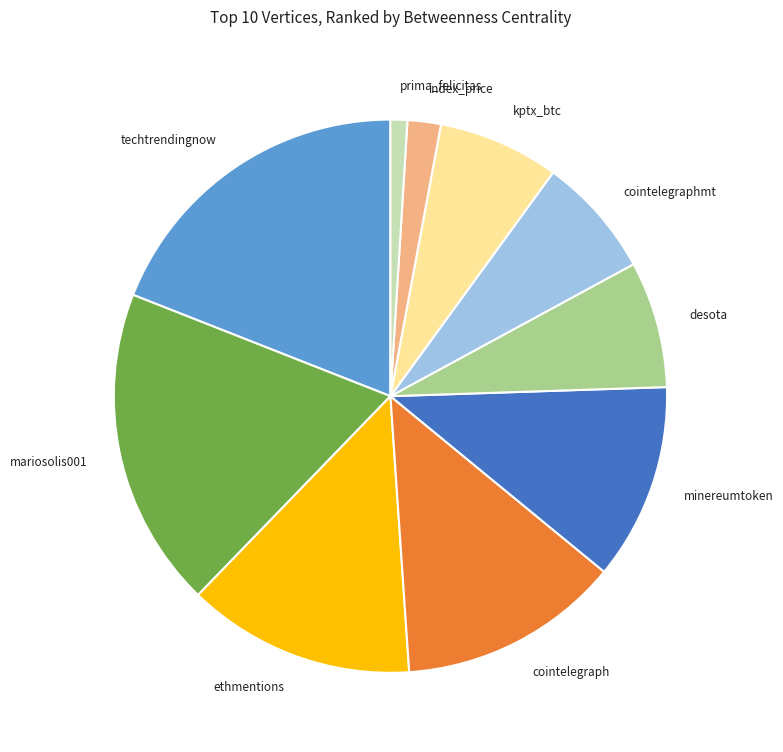

Is it true that techtrendingnow is 13% of the pie?

False